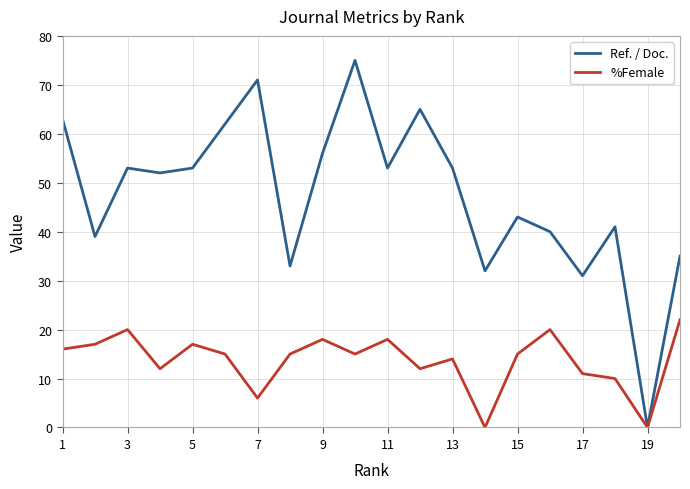

Which series has the largest total across all categories?

Ref. / Doc.